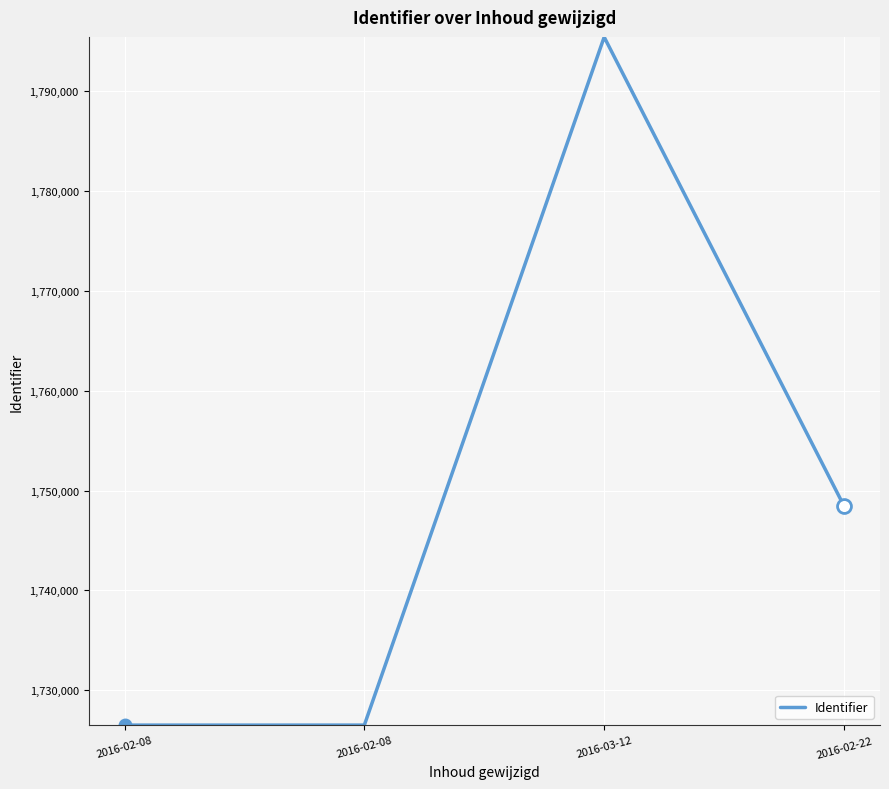

What is the sum of the values at 2016-02-08 and 2016-03-12?

3521913